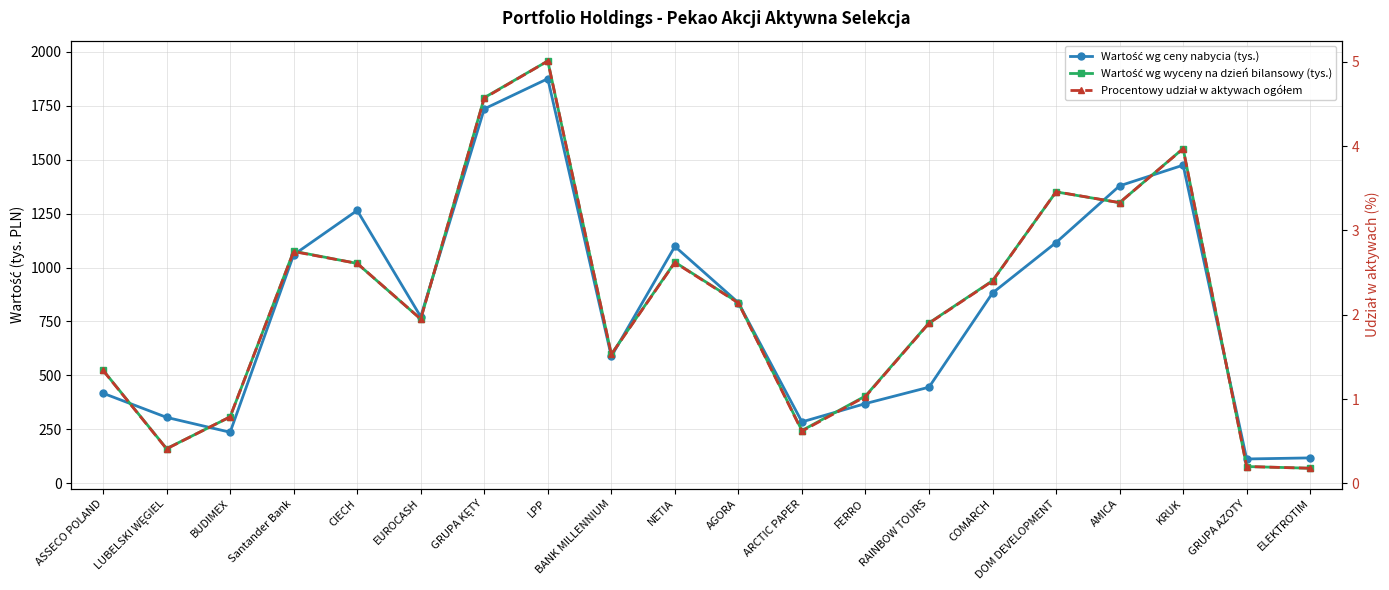

Between EUROCASH and AMICA, which series saw the biggest shift?

Wartość wg ceny nabycia (tys.)